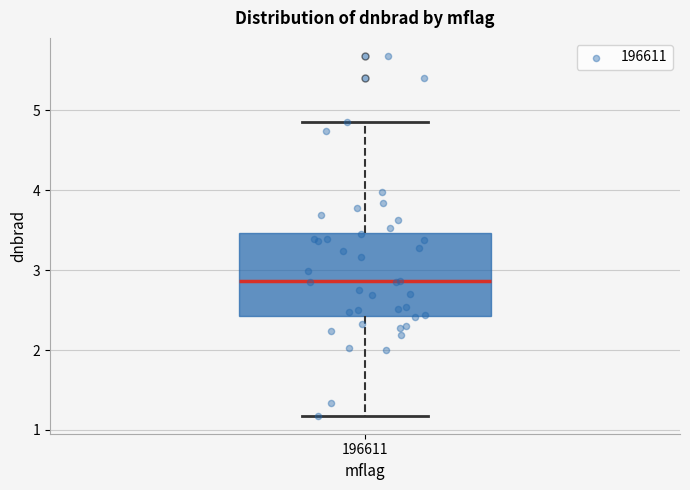

Read this box plot against the y-axis: the position of the median line, the range covered by the box, and the ends of both whiskers. The values are not printed on the chart, so give them approximately, as read against the axis.

median 2.9, box 2.4 to 3.5, whiskers 1.2 to 4.9